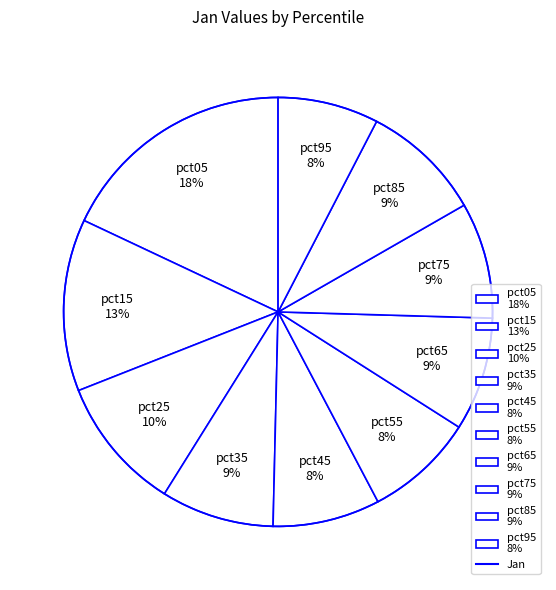

Is pct25 the majority of the pie?

No